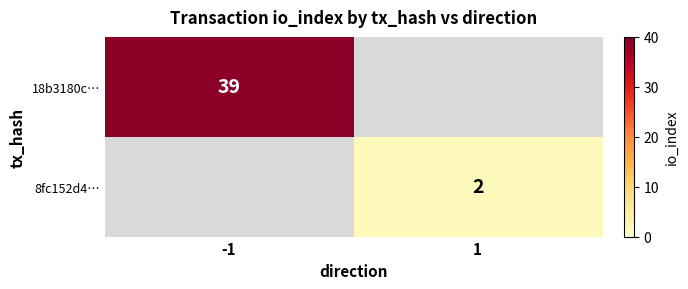

Which category has the lowest value across all series?

1